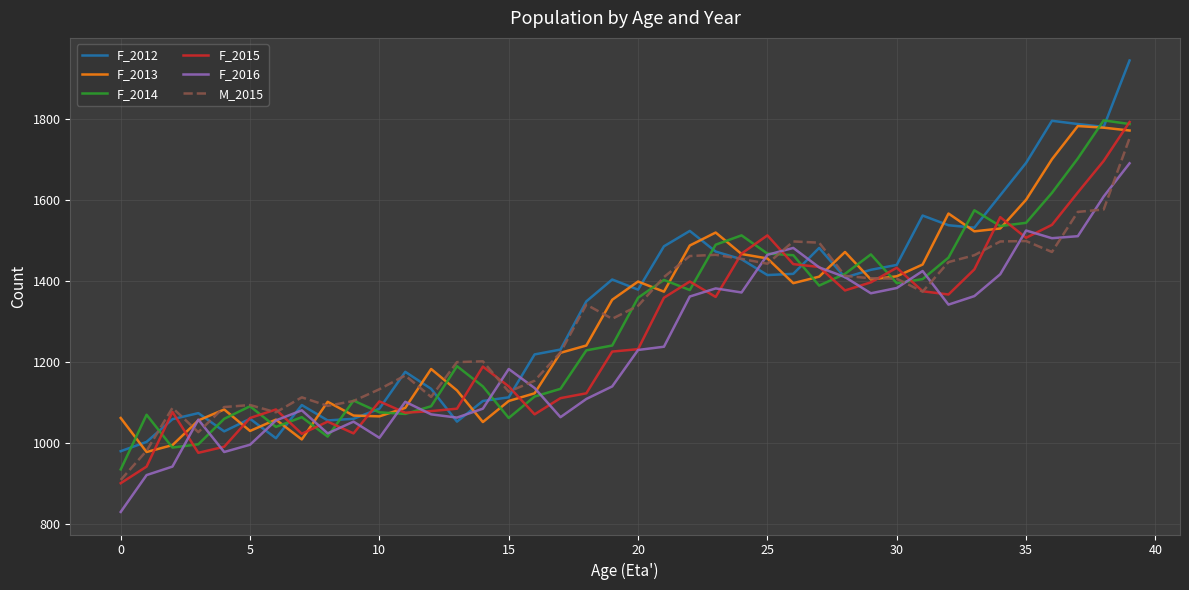

Which series has the largest range (max minus min)?

F_2012